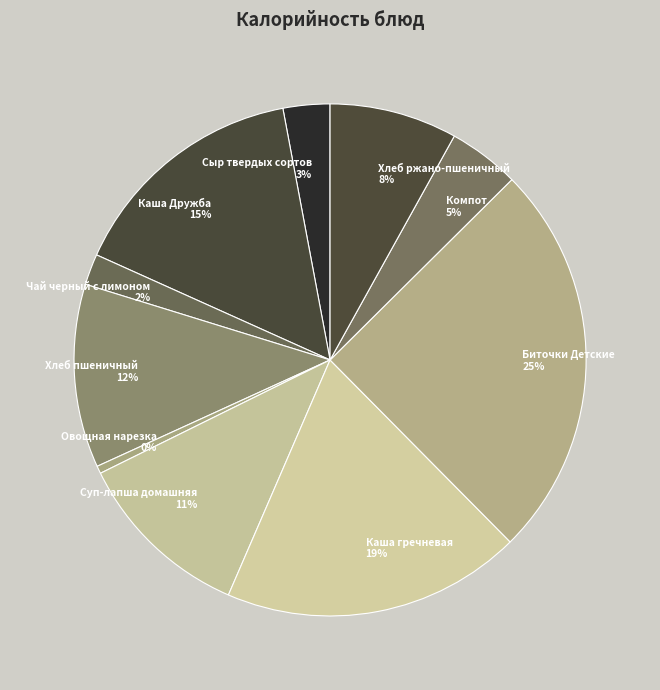

Approximately how many times larger is the value at Хлеб пшеничный compared to Овощная нарезка?

24.2